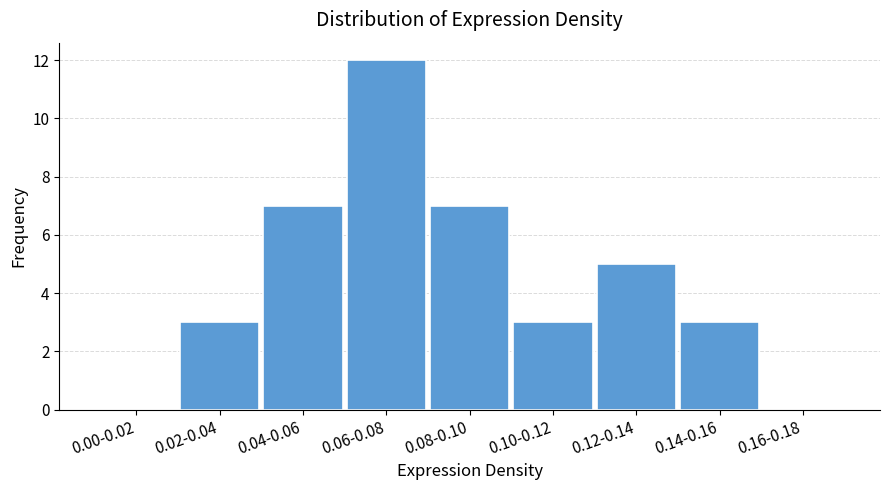

Reading left to right, transcribe all the data shown in this chart.

0.00-0.02=0	0.02-0.04=3	0.04-0.06=7	0.06-0.08=12	0.08-0.10=7	0.10-0.12=3	0.12-0.14=5	0.14-0.16=3	0.16-0.18=0